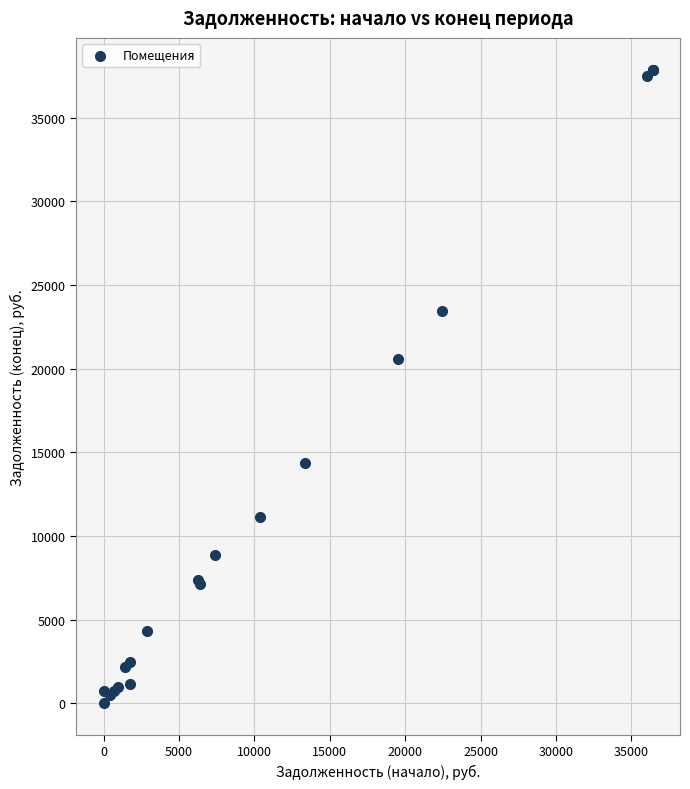

What Y value in the scatter plot is closest to 18937?

20574.3